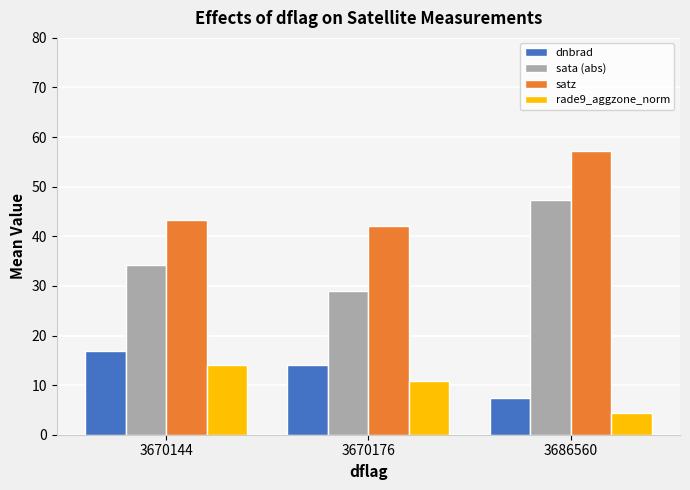

Does the chart contain any negative values?

No